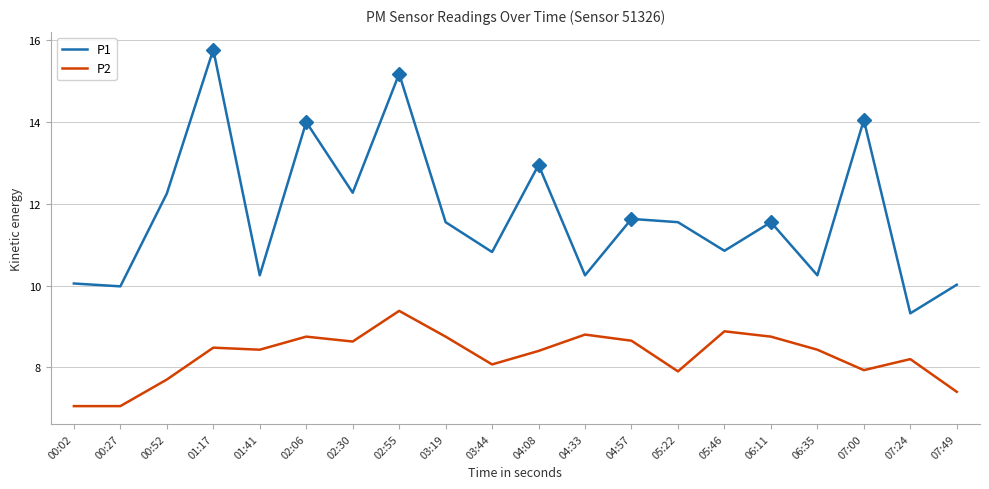

True or false: P2 and P1 cross at least once.

False